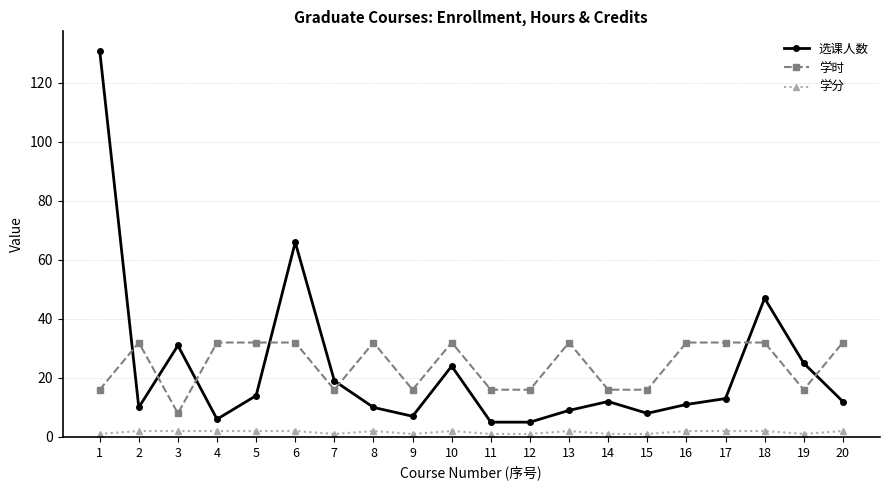

Reading right to left, list all the values displayed in this chart.

选课人数: 12	25	47	13	11	8	12	9	5	5	24	7	10	19	66	14	6	31	10	131
学时: 32	16	32	32	32	16	16	32	16	16	32	16	32	16	32	32	32	8	32	16
学分: 2	1	2	2	2	1	1	2	1	1	2	1	2	1	2	2	2	2	2	1